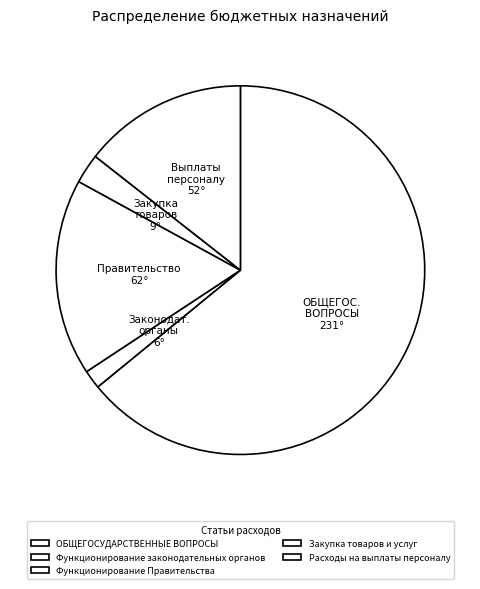

Which category has the biggest portion of the pie?

ОБЩЕГОСУДАРСТВЕННЫЕ ВОПРОСЫ